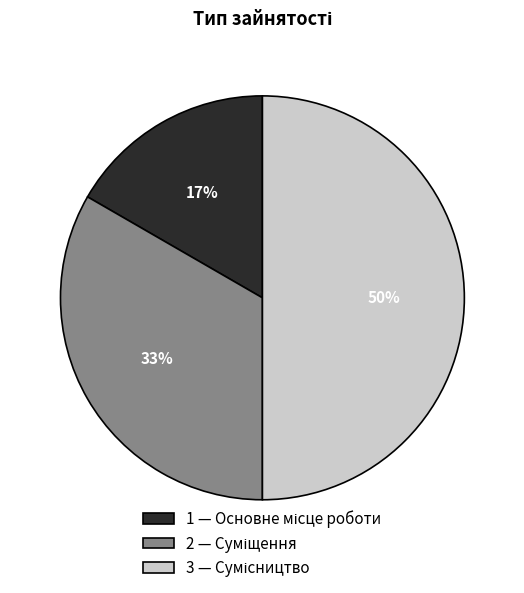

To the nearest percent, what is the average slice percentage?

33%